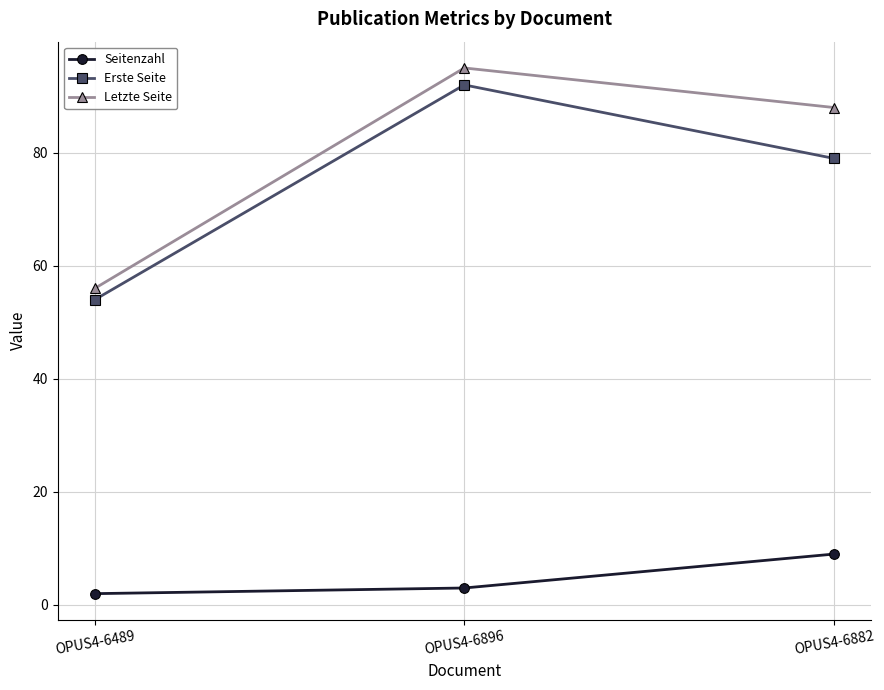

Count the number of categories in the chart.

3